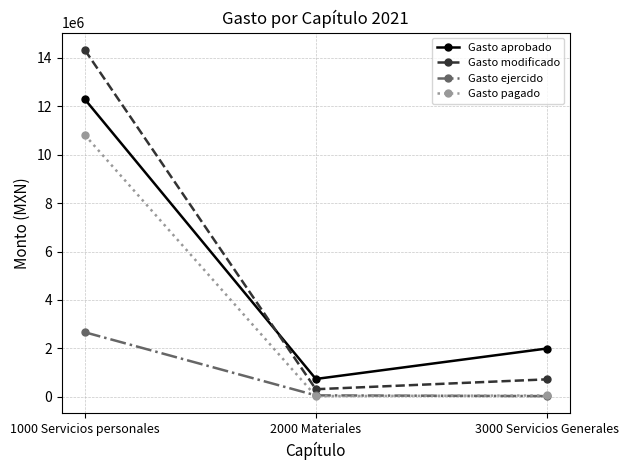

Count the Gasto aprobado values in the range 734715 to 12293214.

3